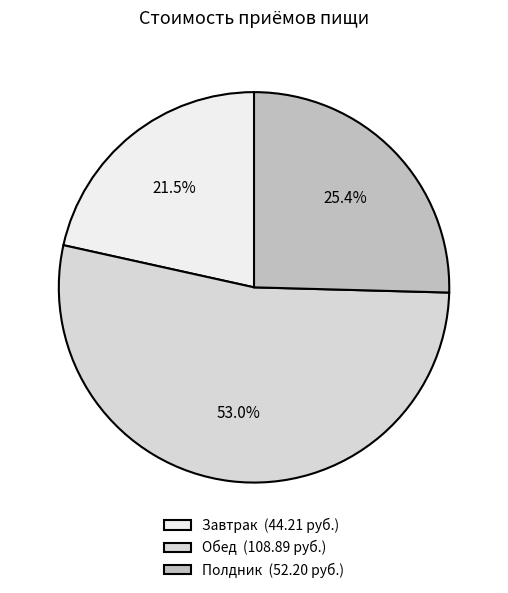

Between Завтрак and Полдник, which is larger?

Полдник